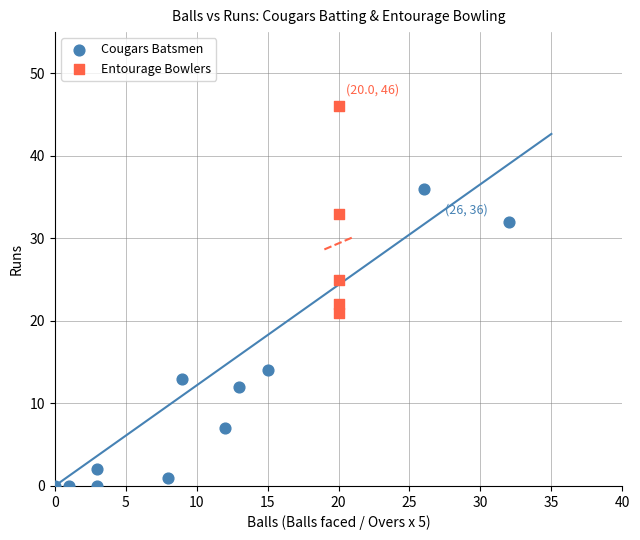

Which series reaches the minimum Y coordinate?

Cougars Batsmen